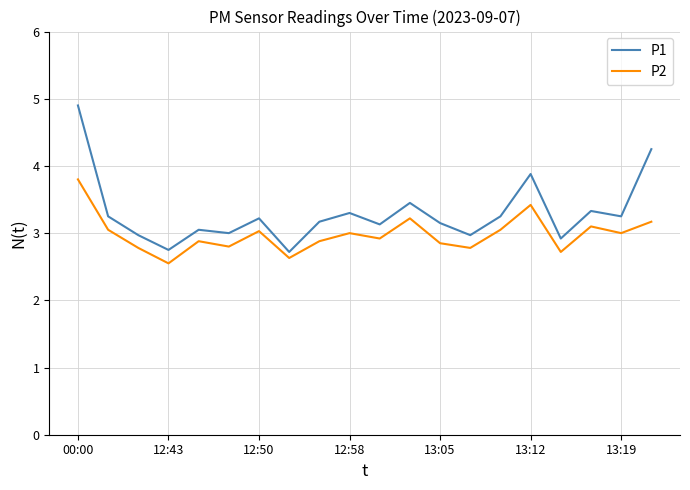

In P2, how many points are higher than both neighbors (excluding endpoints)?

6